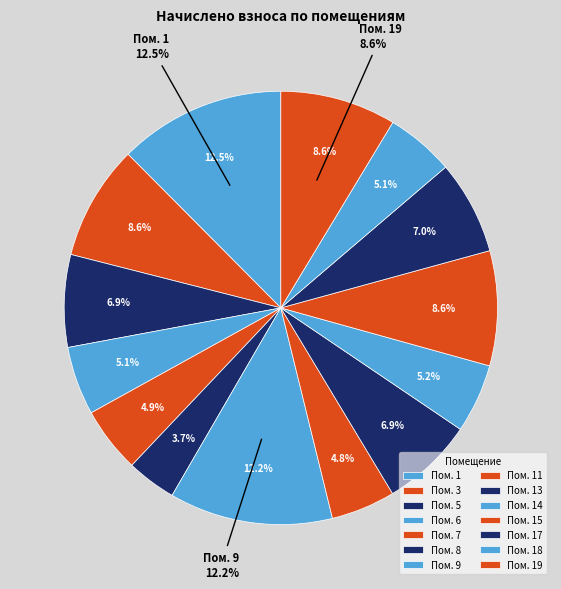

Which has a higher value, 7 or 1?

1